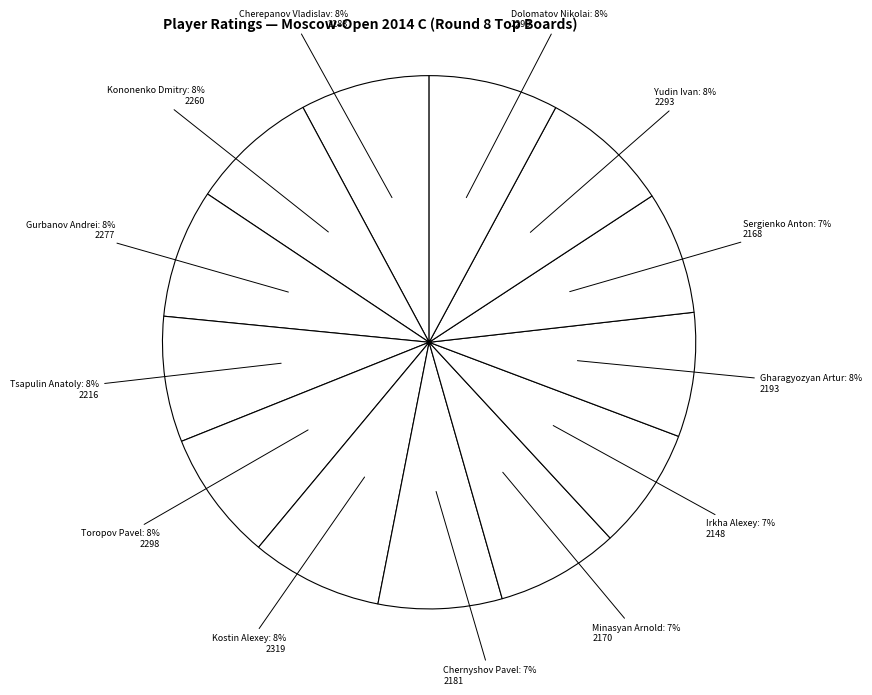

True or false: Dolomatov Nikolai accounts for 1% of the total.

False